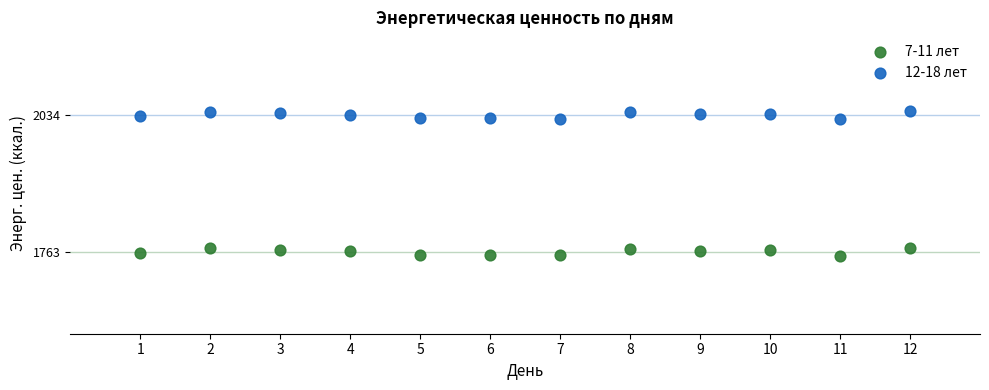

What is the X range (max minus min) for the scatter plot?

11.0